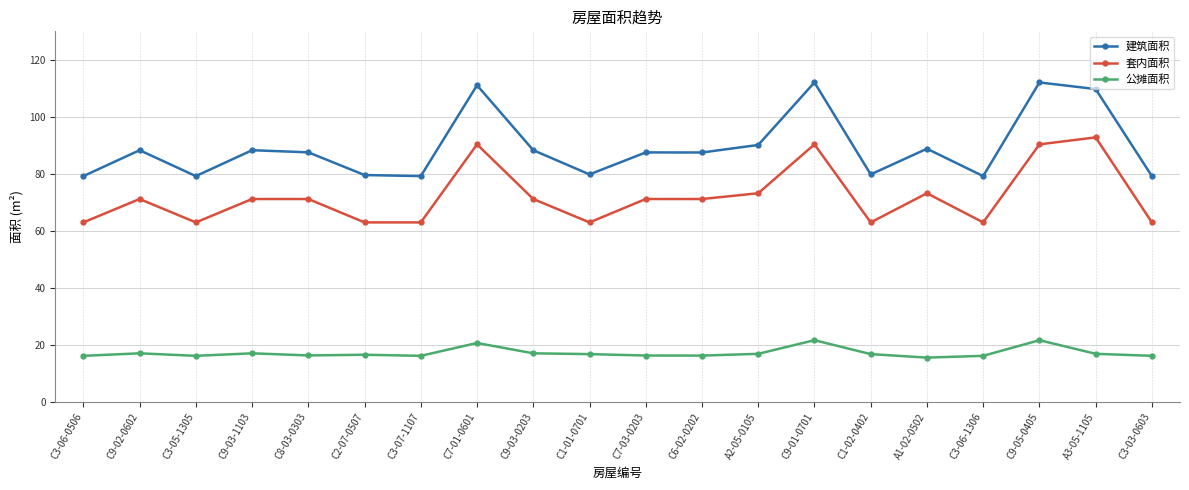

What is the maximum value shown in the chart?

112.1